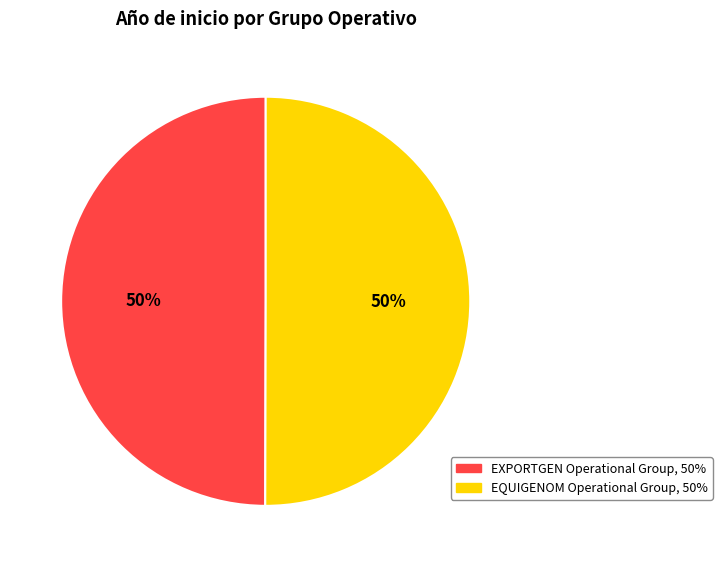

Count the number of slices in the pie.

2